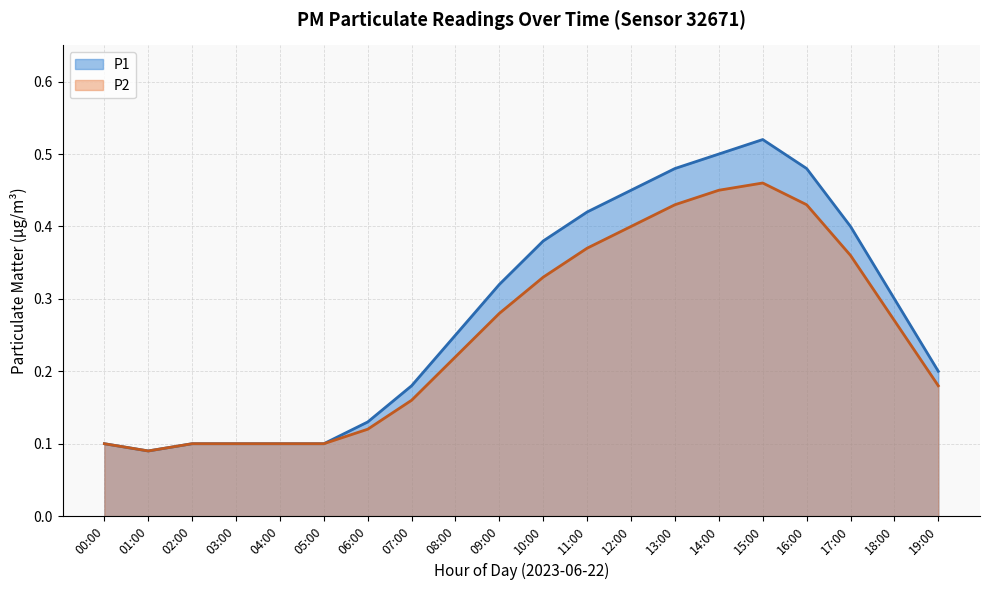

True or false: P1 has a value of 0.1 at 04:00.

True